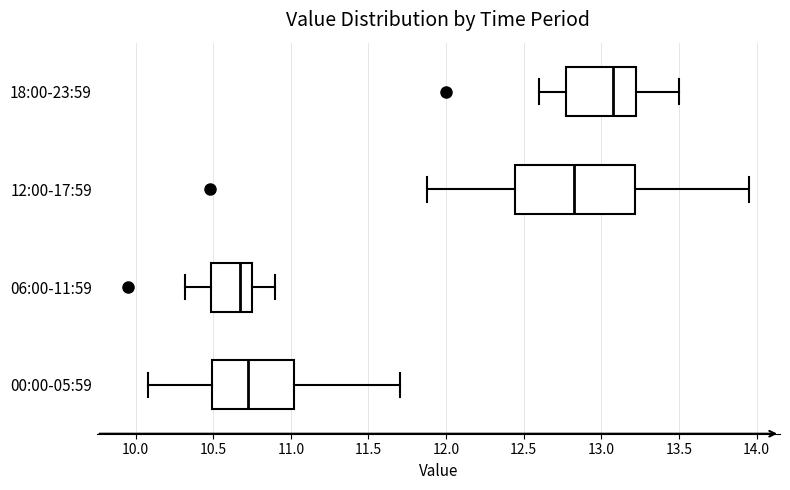

Reading bottom to top, transcribe this box plot: for each box, give where its median line is, the range the box spans, and where its two whiskers end, as read against the x-axis. The values are not printed on the chart, so give them approximately, as read against the axis.

00:00-05:59: median 10.75, box 10.50 to 11.00, whiskers 10.10 to 11.70
06:00-11:59: median 10.70, box 10.50 to 10.75, whiskers 10.30 to 10.90
12:00-17:59: median 12.85, box 12.45 to 13.20, whiskers 11.90 to 13.95
18:00-23:59: median 13.10, box 12.80 to 13.25, whiskers 12.60 to 13.50